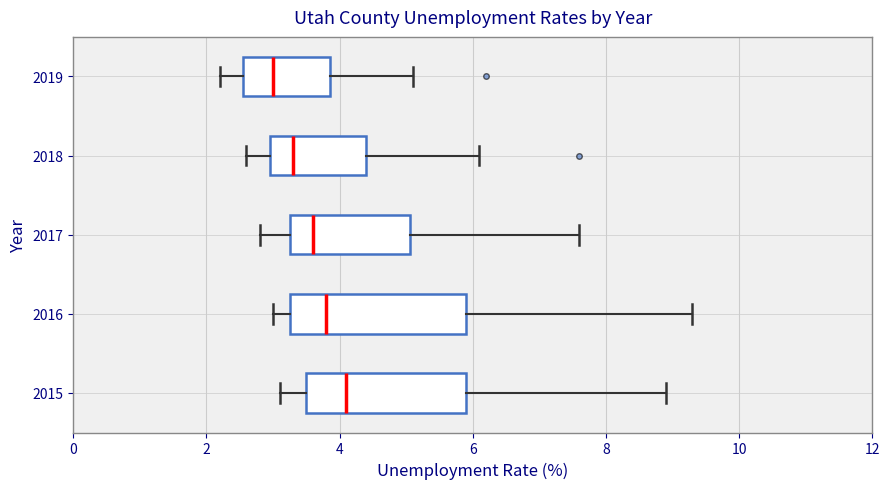

Reading bottom to top, read every box against the x-axis: the position of its median line, the range the box covers, and the ends of its whiskers. The values are not printed on the chart, so give them approximately, as read against the axis.

2015: median 4.2, box 3.6 to 6.0, whiskers 3.2 to 9.0
2016: median 3.8, box 3.2 to 6.0, whiskers 3.0 to 9.4
2017: median 3.6, box 3.2 to 5.0, whiskers 2.8 to 7.6
2018: median 3.4, box 3.0 to 4.4, whiskers 2.6 to 6.2
2019: median 3.0, box 2.6 to 3.8, whiskers 2.2 to 5.2